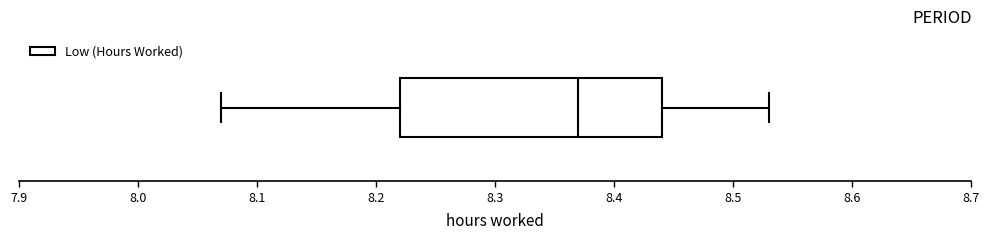

Transcribe this box plot: give where the median line is, the range the box spans, and where the two whiskers end, as read against the x-axis. The values are not printed on the chart, so give them approximately, as read against the axis.

median 8.37, box 8.22 to 8.44, whiskers 8.07 to 8.53